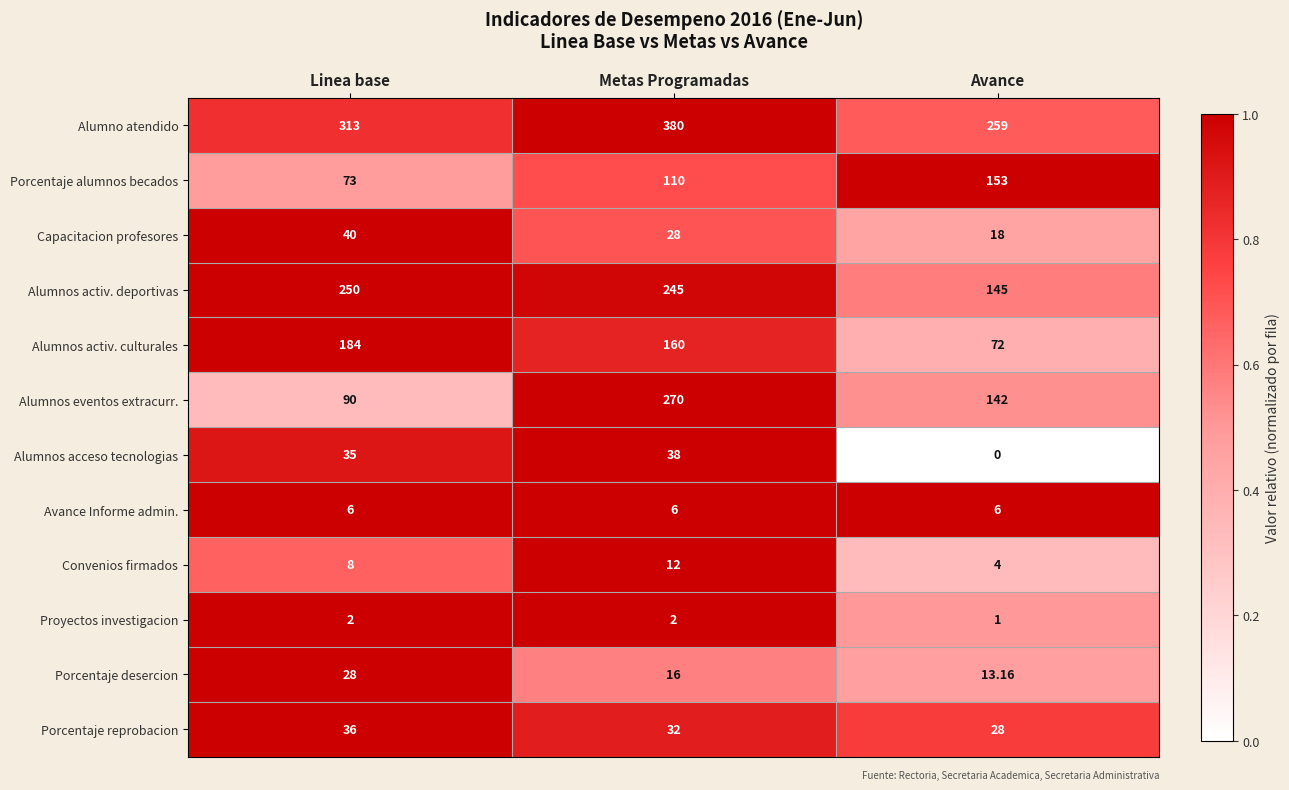

Is the value of Alumnos eventos extracurr. at Avance greater than the value of Alumno atendido at Avance?

No